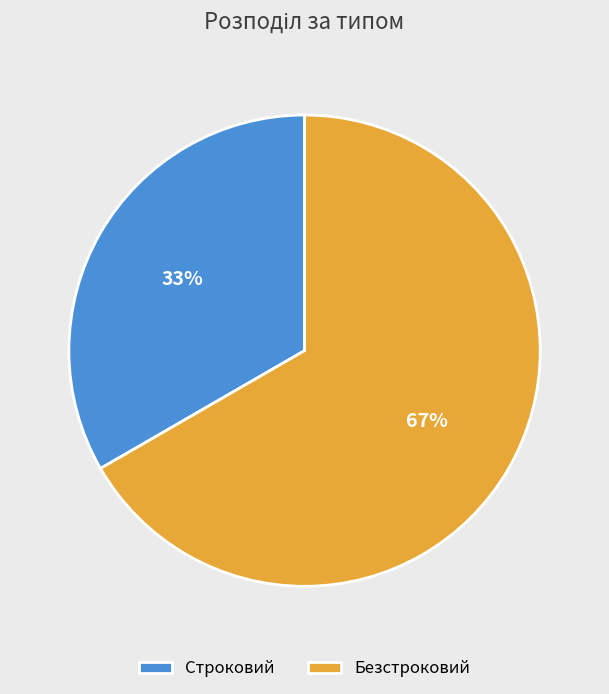

To the nearest percent, what percentage of the pie is Строковий?

33%